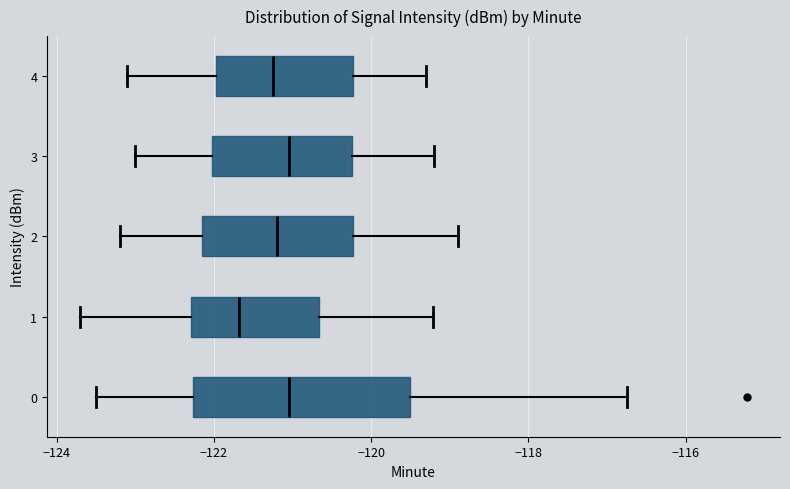

Which box is the widest, from its left edge to its right edge?

0